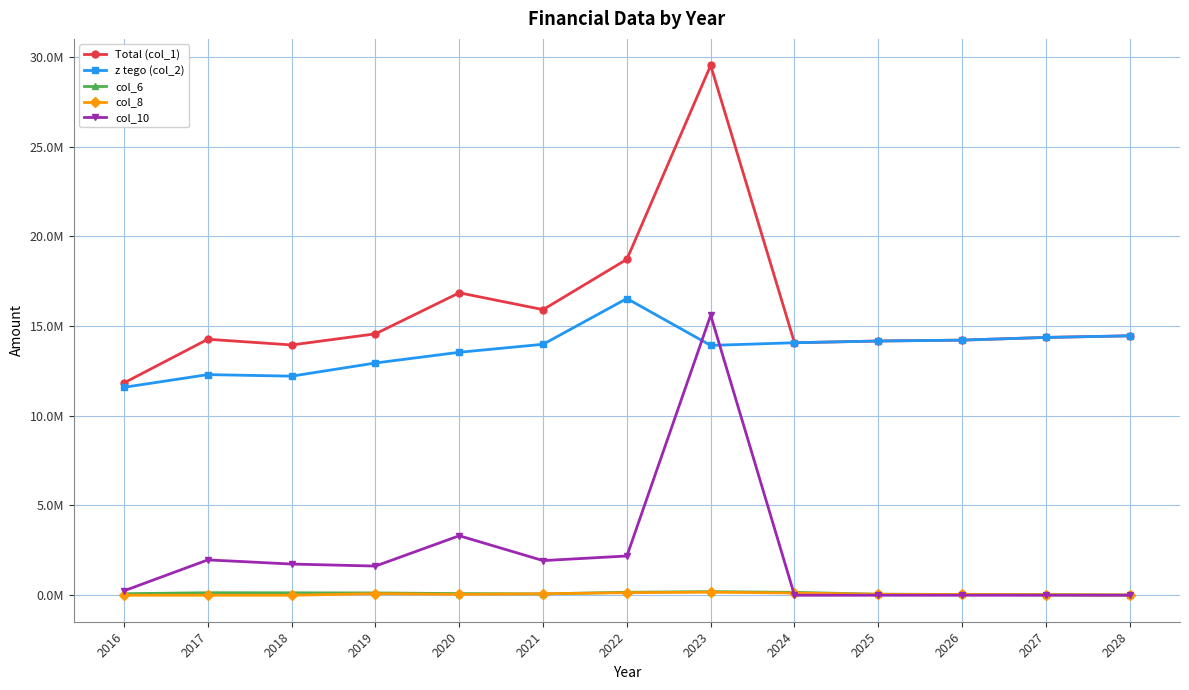

True or false: col_8 and z tego (col_2) intersect in this chart.

False